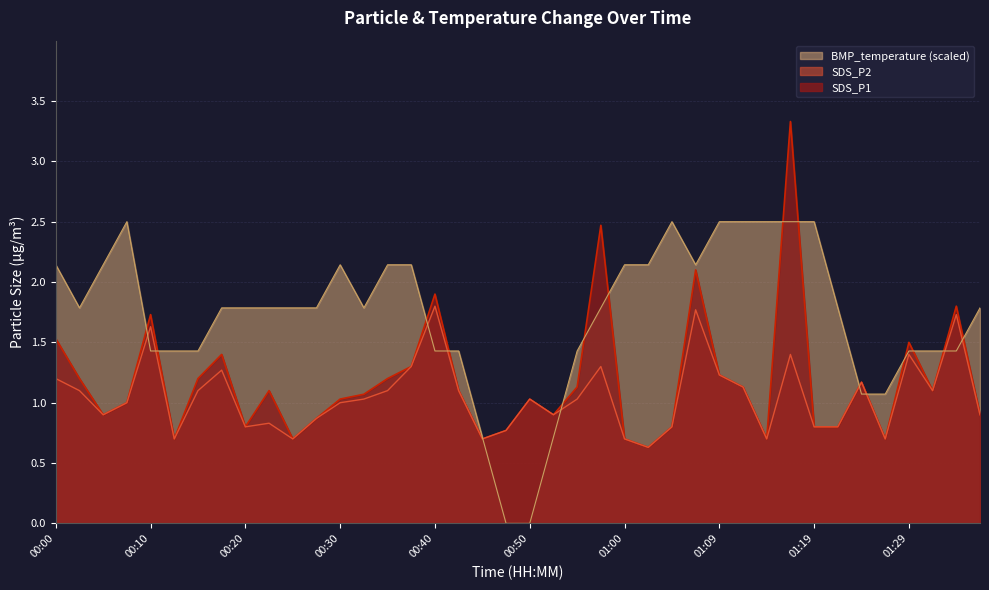

In SDS_P2, how many points are lower than both neighbors (excluding endpoints)?

10